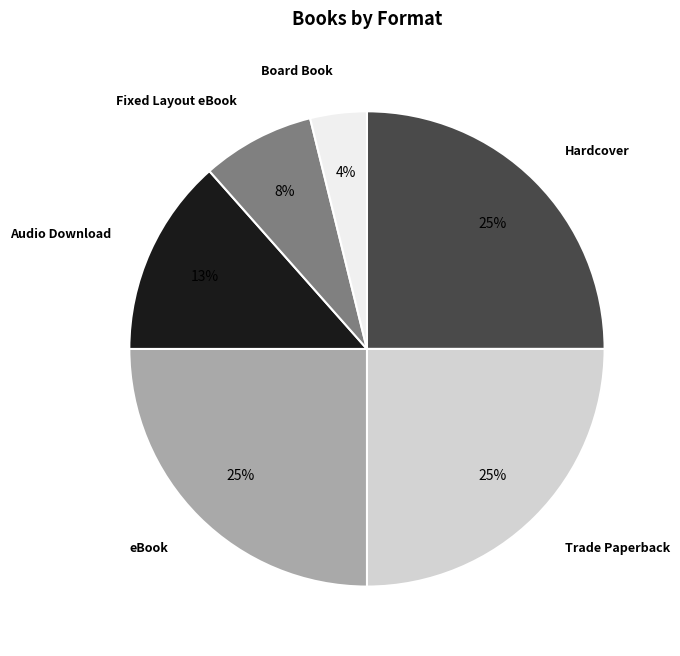

What is the smallest slice in the pie chart?

Board Book